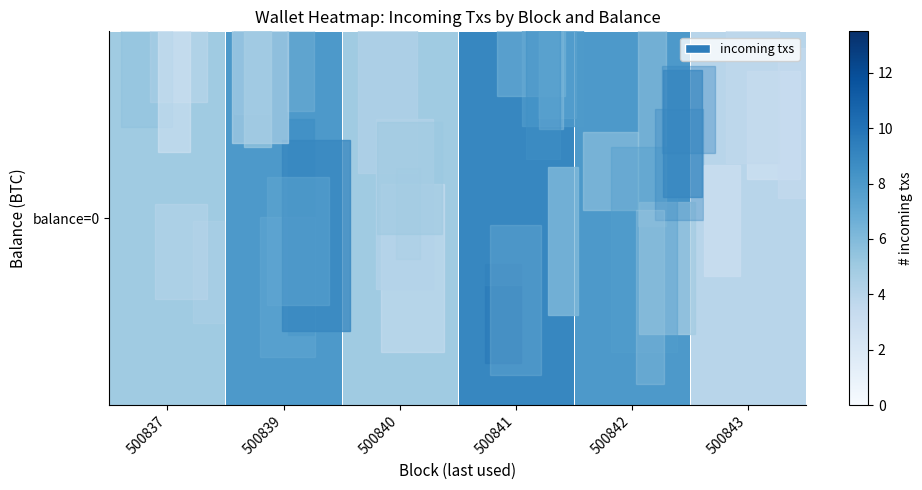

Rank the categories by value from lowest to highest.

500843, 500837, 500840, 500839, 500842, 500841